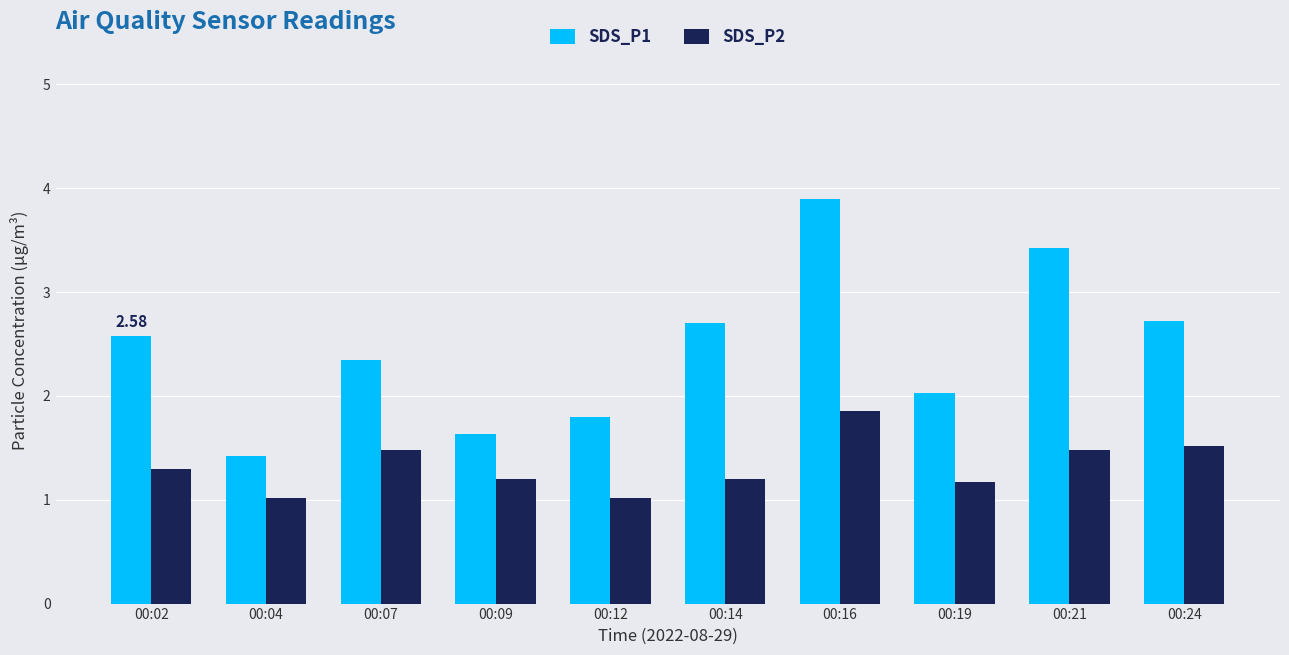

Which category has the highest value across all series?

00:16